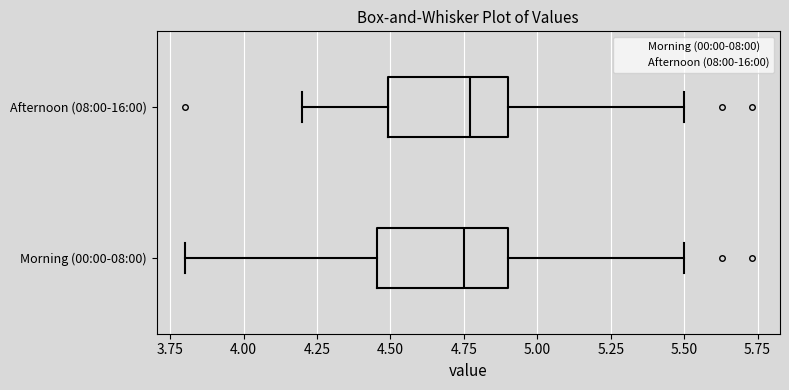

Reading bottom to top, transcribe this box plot: for each box, give where its median line is, the range the box spans, and where its two whiskers end, as read against the x-axis. The values are not printed on the chart, so give them approximately, as read against the axis.

Morning (00:00-08:00): median 4.75, box 4.45 to 4.90, whiskers 3.80 to 5.50
Afternoon (08:00-16:00): median 4.75, box 4.50 to 4.90, whiskers 4.20 to 5.50